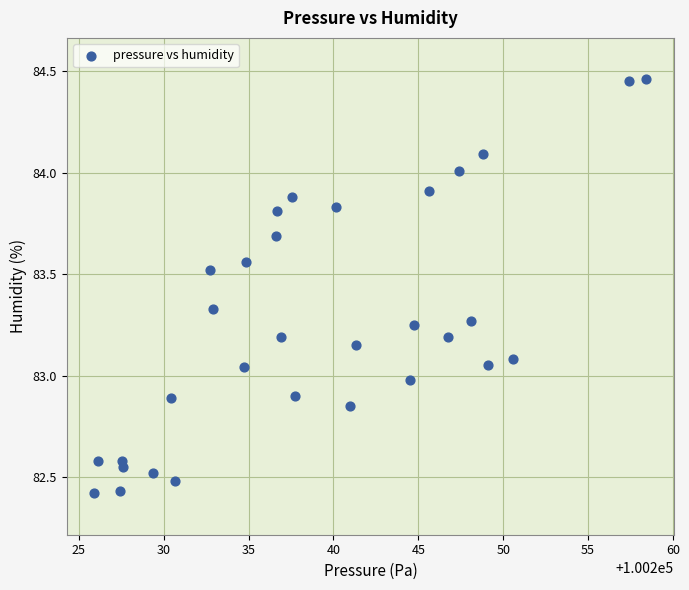

What is the range of X values (max minus min)?

32.5